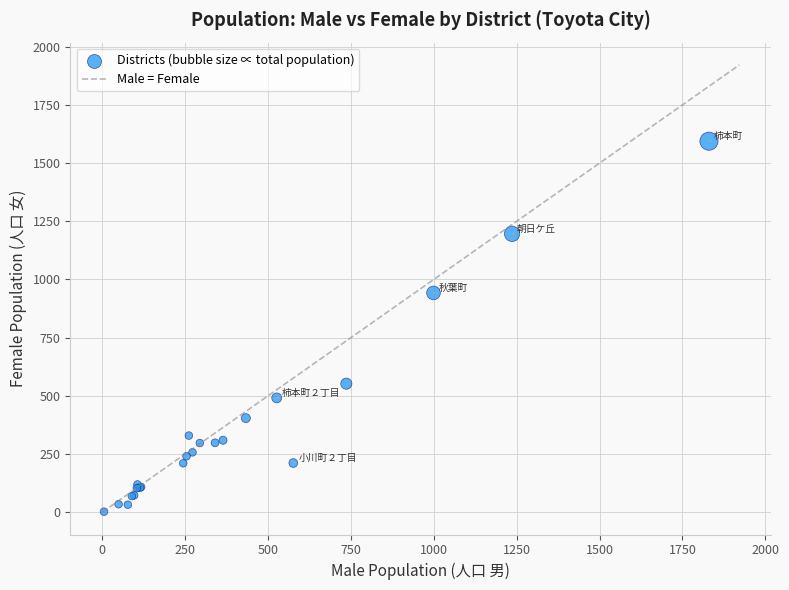

What Y value in the scatter plot is closest to 798?

942